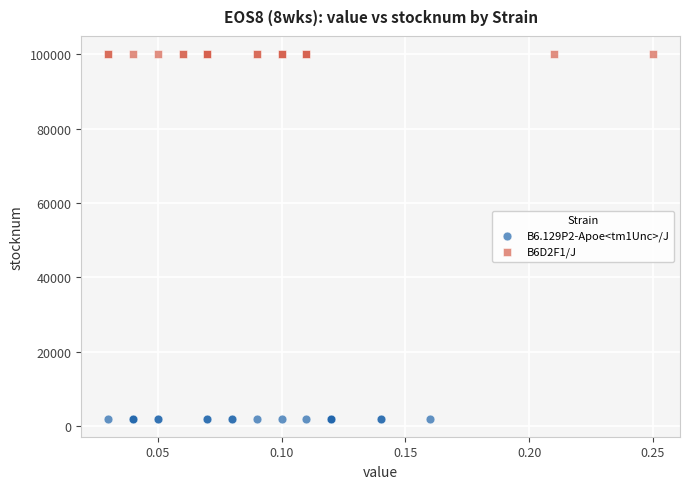

Which series reaches the maximum Y coordinate?

B6D2F1/J